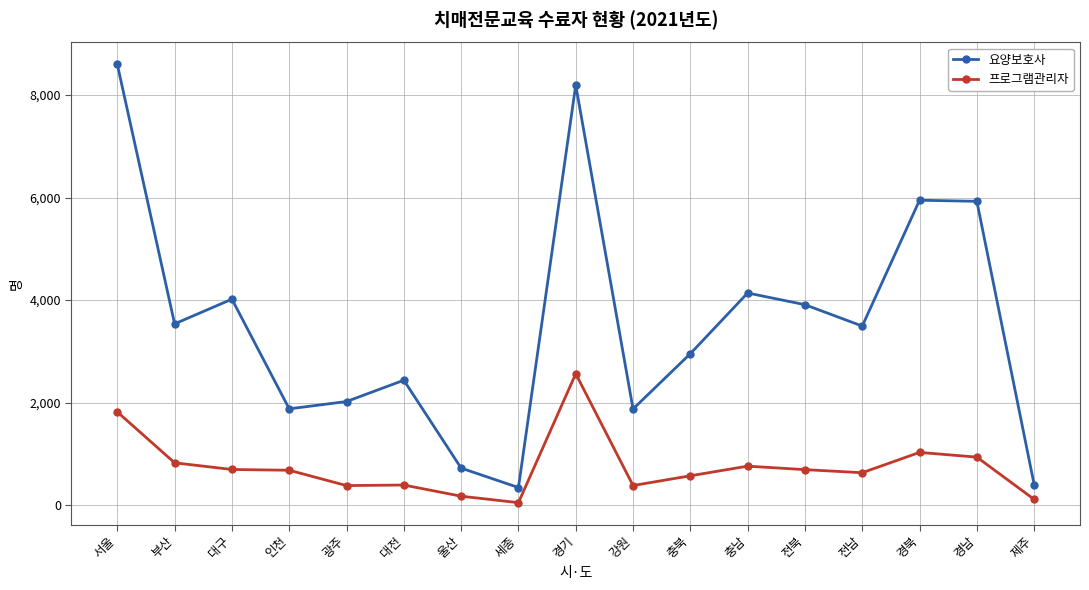

At which label is 요양보호사 closest to 4471?

충남